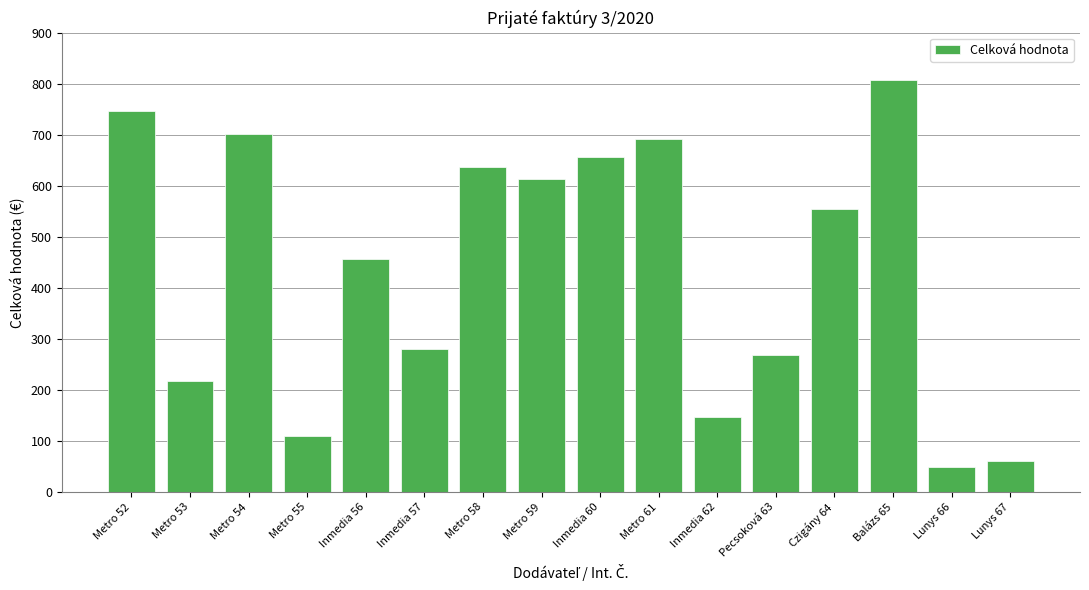

How many data points are less than 554?

8